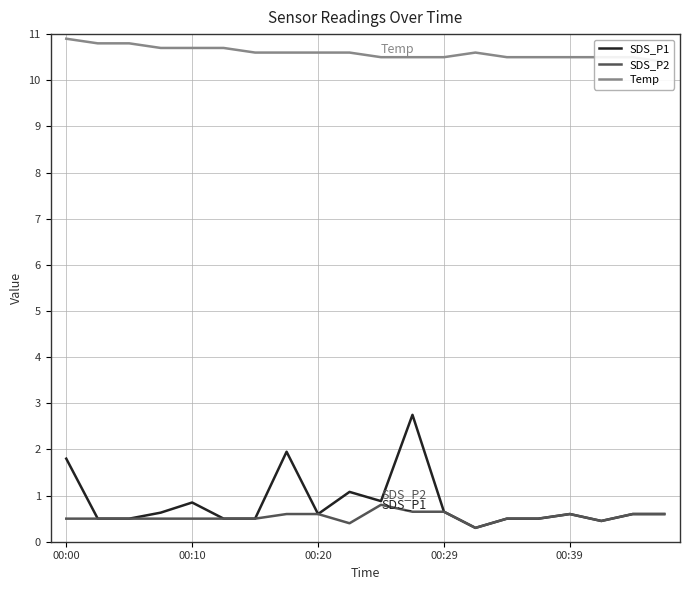

Is it true that SDS_P1 equals 0.6 at 19?

True